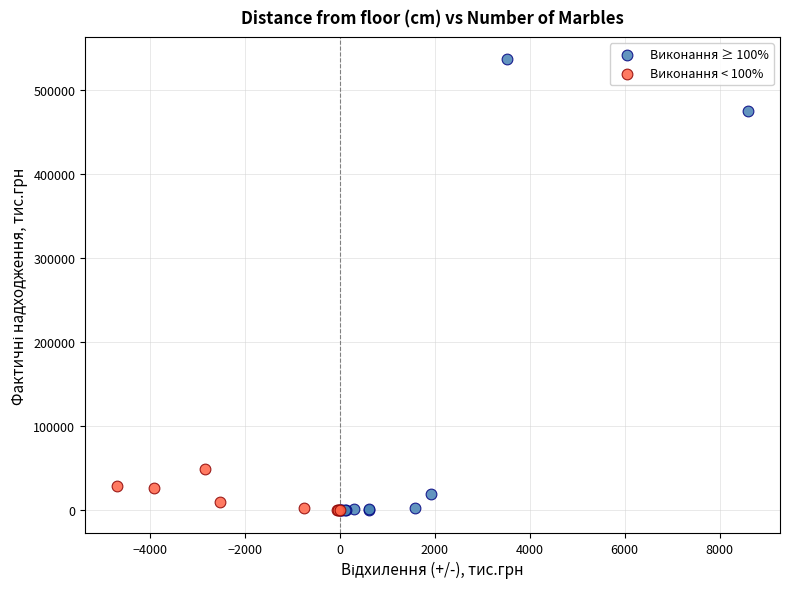

What are all the series names shown in the legend?

Виконання ≥ 100%, Виконання < 100%